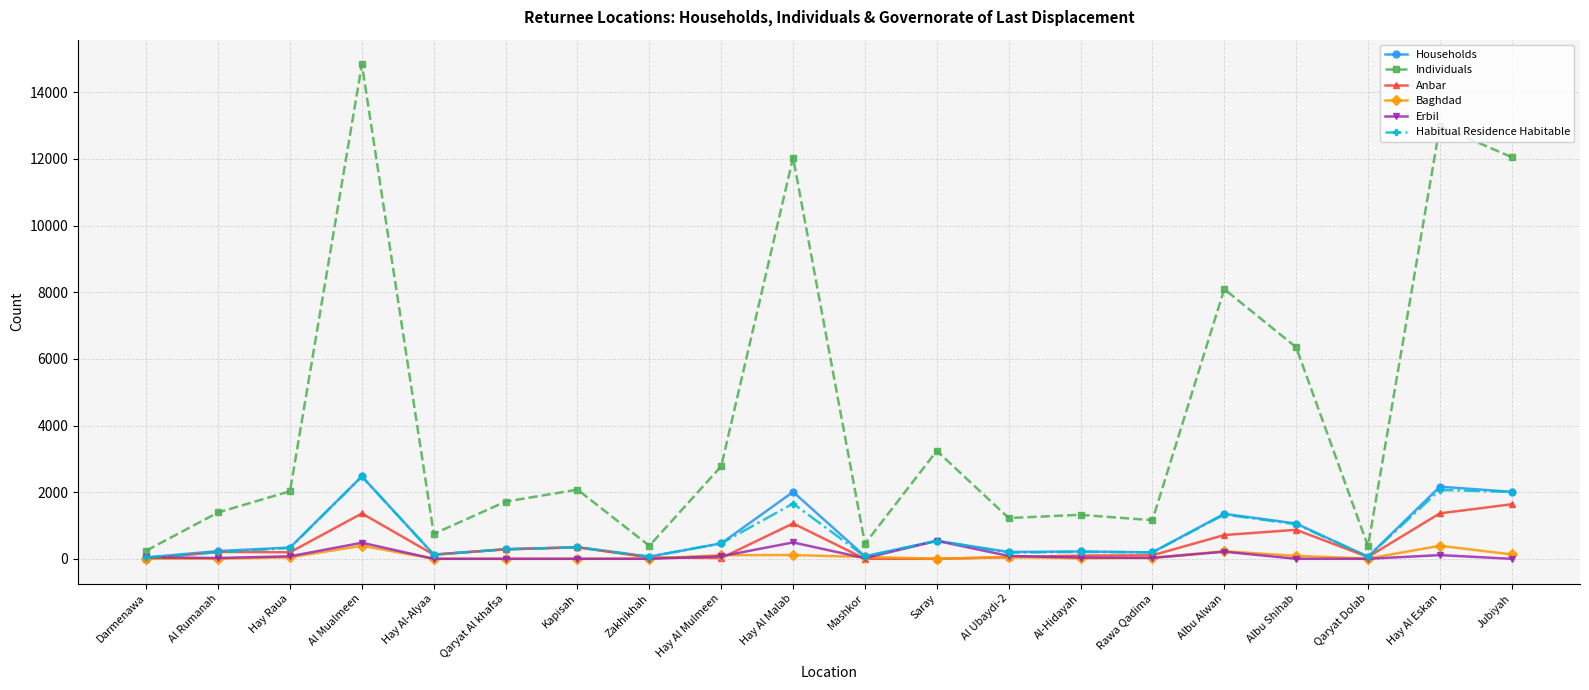

How many values in the Baghdad series are below 45?

10